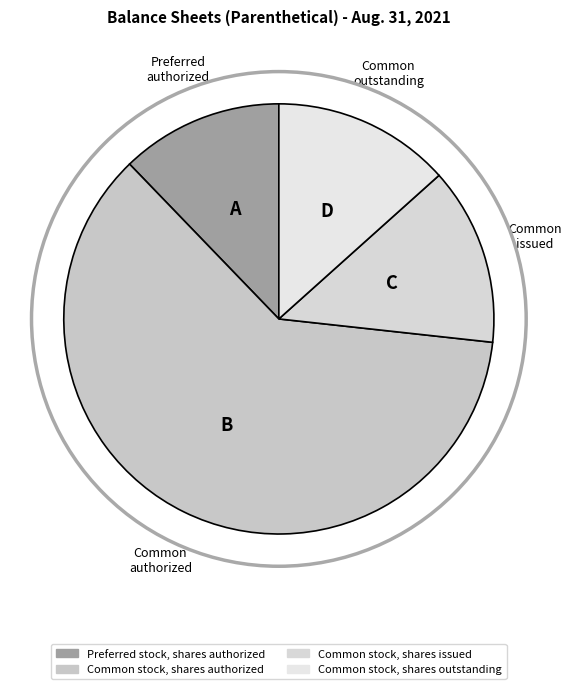

Do Common outstanding and Common issued together represent more than half of the pie?

No